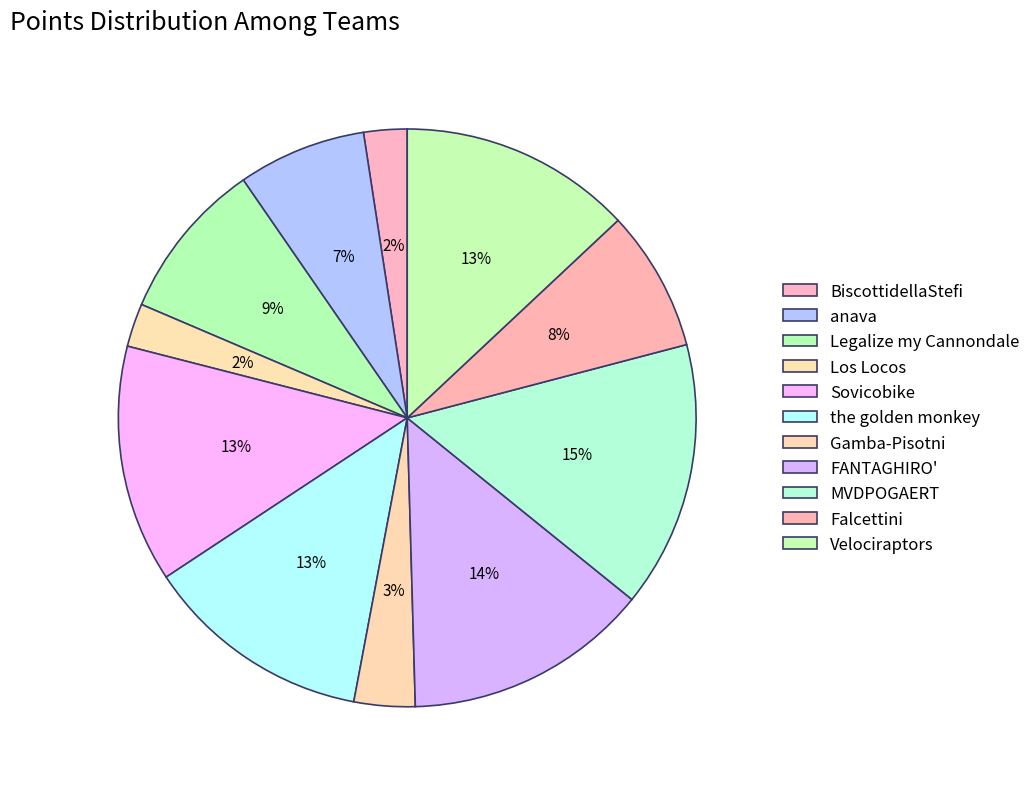

How many segments does this pie chart have?

11